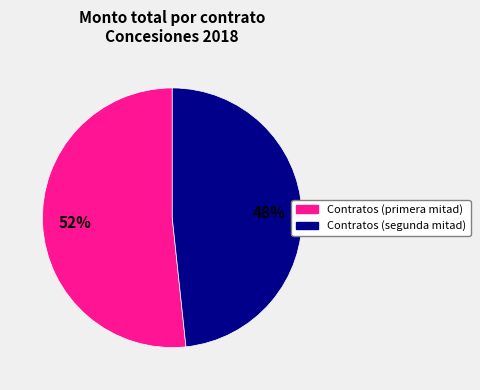

Is there any slice that represents more than half of the pie?

Yes